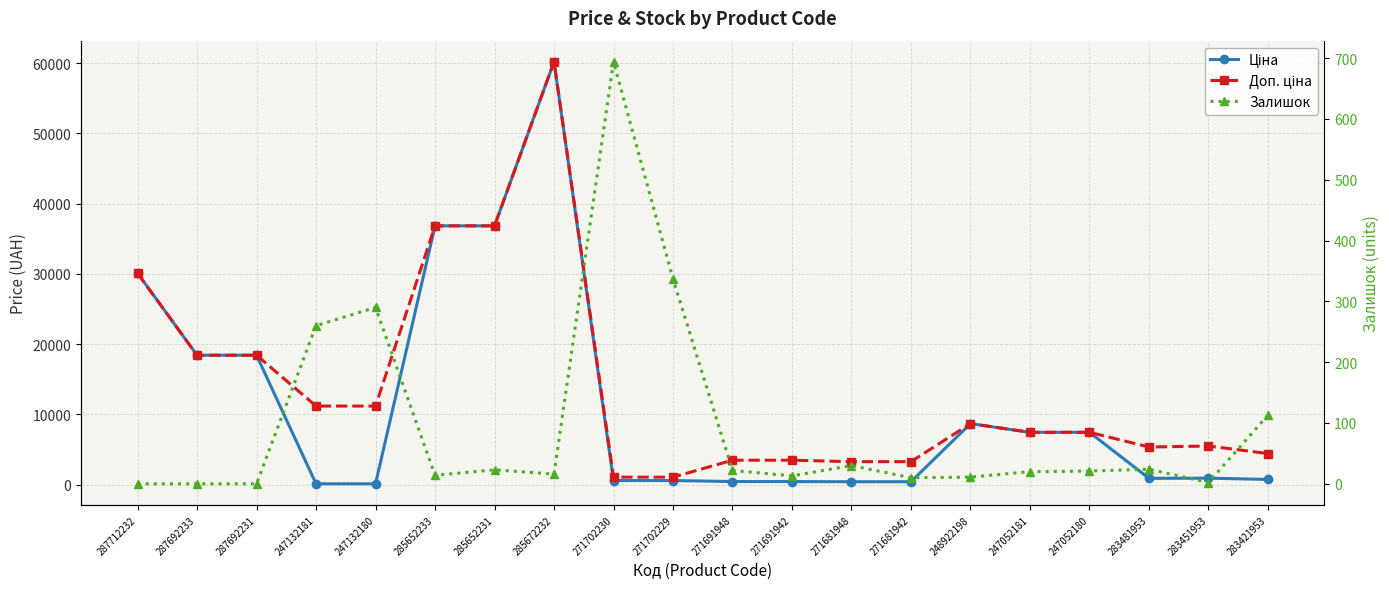

List the series in order of their overall mean, lowest first.

Залишок, Ціна, Доп. ціна